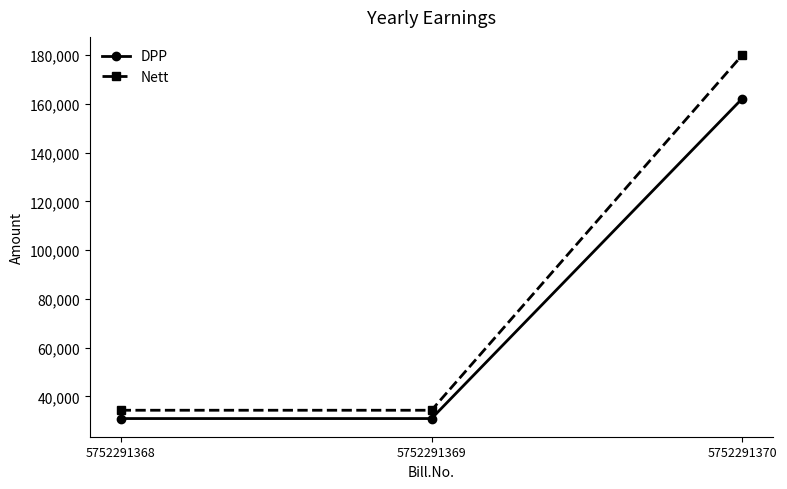

What are all the series names shown in the legend?

DPP, Nett